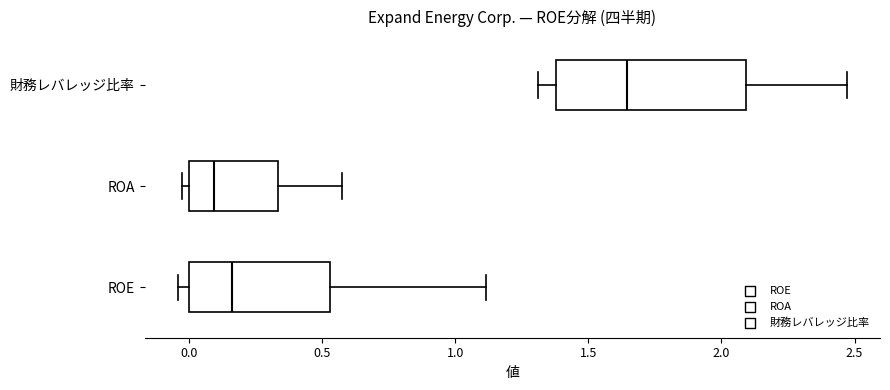

Comparing the boxes themselves (not the whiskers), which one is the widest?

財務レバレッジ比率